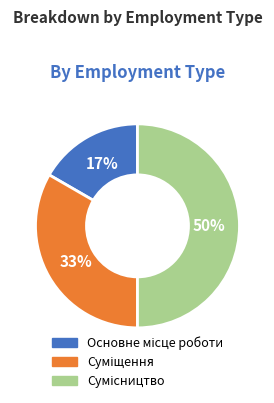

To the nearest percent, what is the average slice percentage?

33%